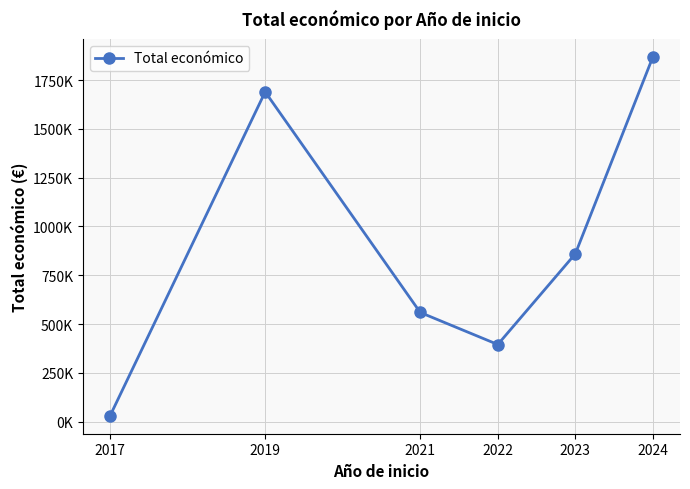

What is the change in value from 2017 to 2022?

+365140